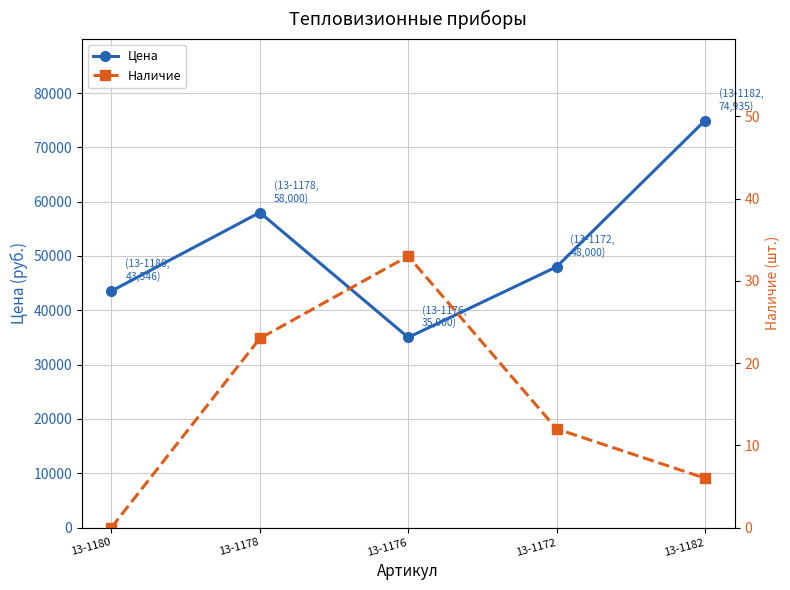

Reading left to right, list all the values displayed in this chart.

Цена: 13-1180=43545.6	13-1178=58000.0	13-1176=35000.0	13-1172=48000.0	13-1182=74934.7
Наличие: 13-1180=0.0	13-1178=23.0	13-1176=33.0	13-1172=12.0	13-1182=6.0